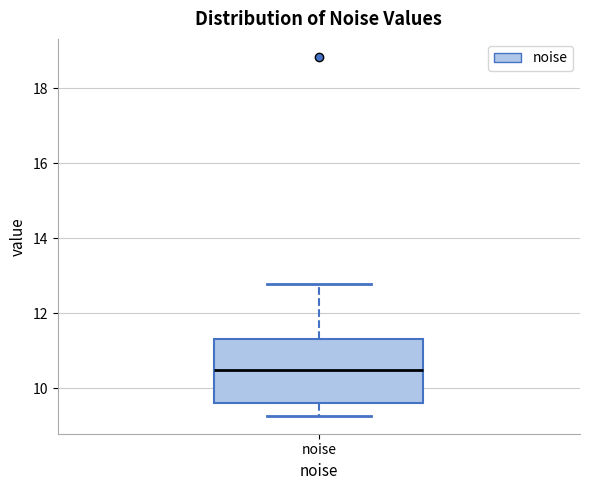

Where does the median line of the box for noise sit on the y-axis? The values are not printed on the chart, so give them approximately, as read against the axis.

10.4